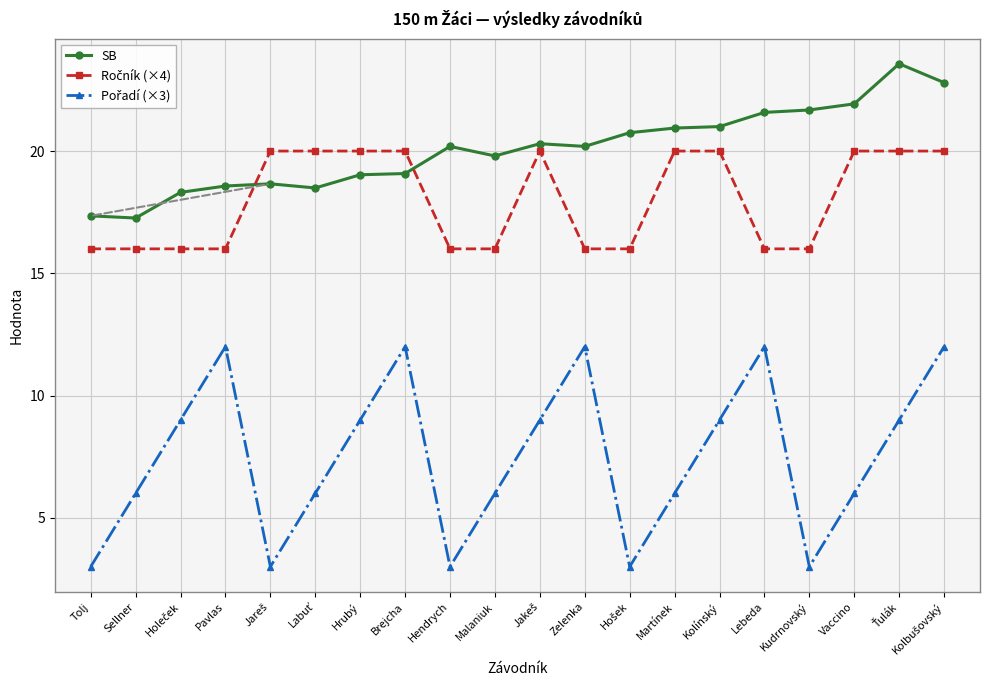

At how many categories does at least one series exceed 18?

18